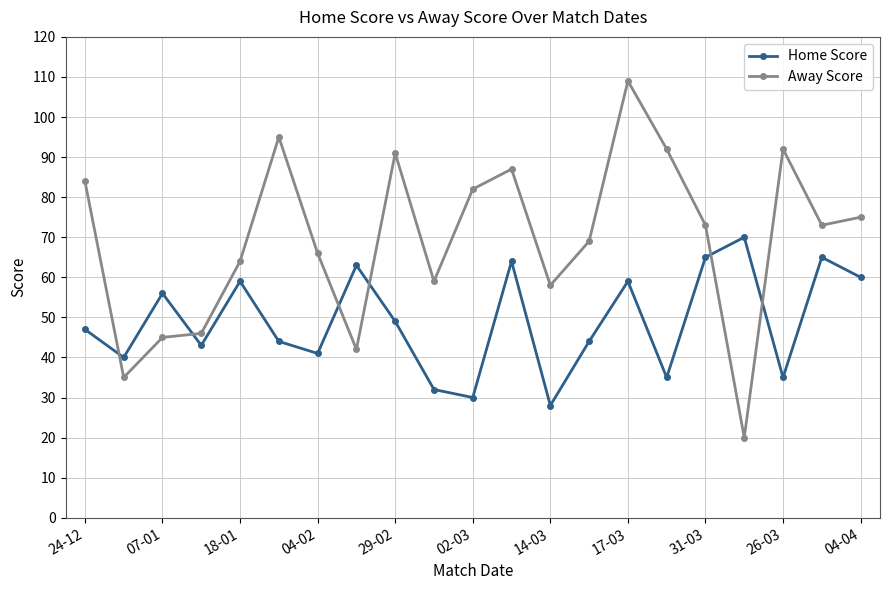

What is the value of the Away Score point at the 17th from the left?

73